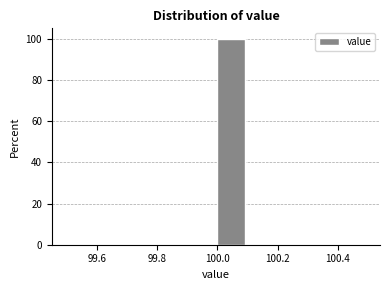

Which range on the x-axis has the tallest bar?

100.0 to 100.1